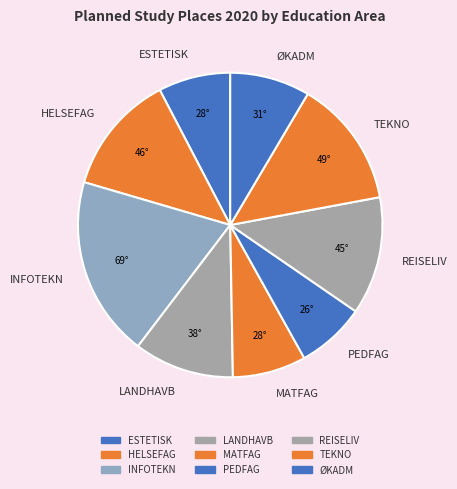

Approximately how many times larger is the value at ØKADM compared to INFOTEKN?

0.4